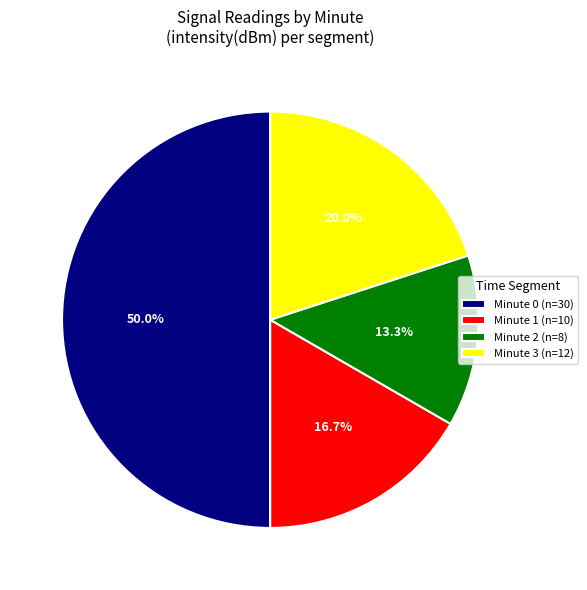

Do Minute 2 (n=8) and Minute 1 (n=10) together represent more than half of the pie?

No